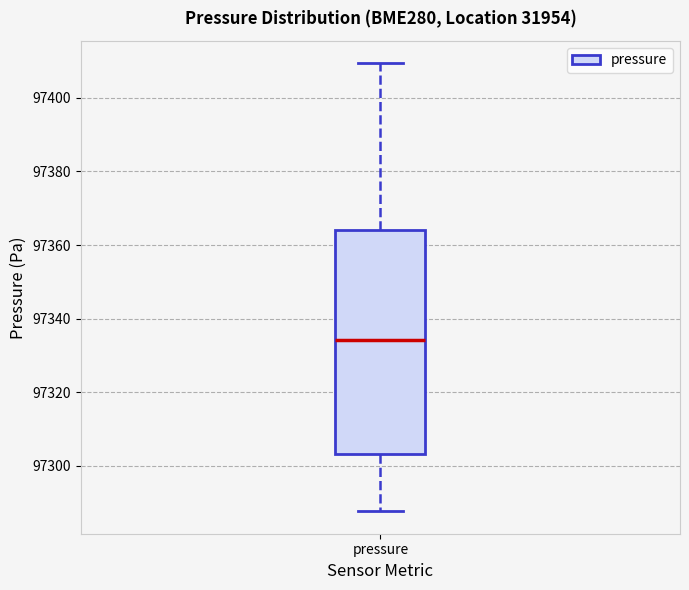

Where is the upper edge of the box for pressure on the y-axis? The values are not printed on the chart, so give them approximately, as read against the axis.

97364